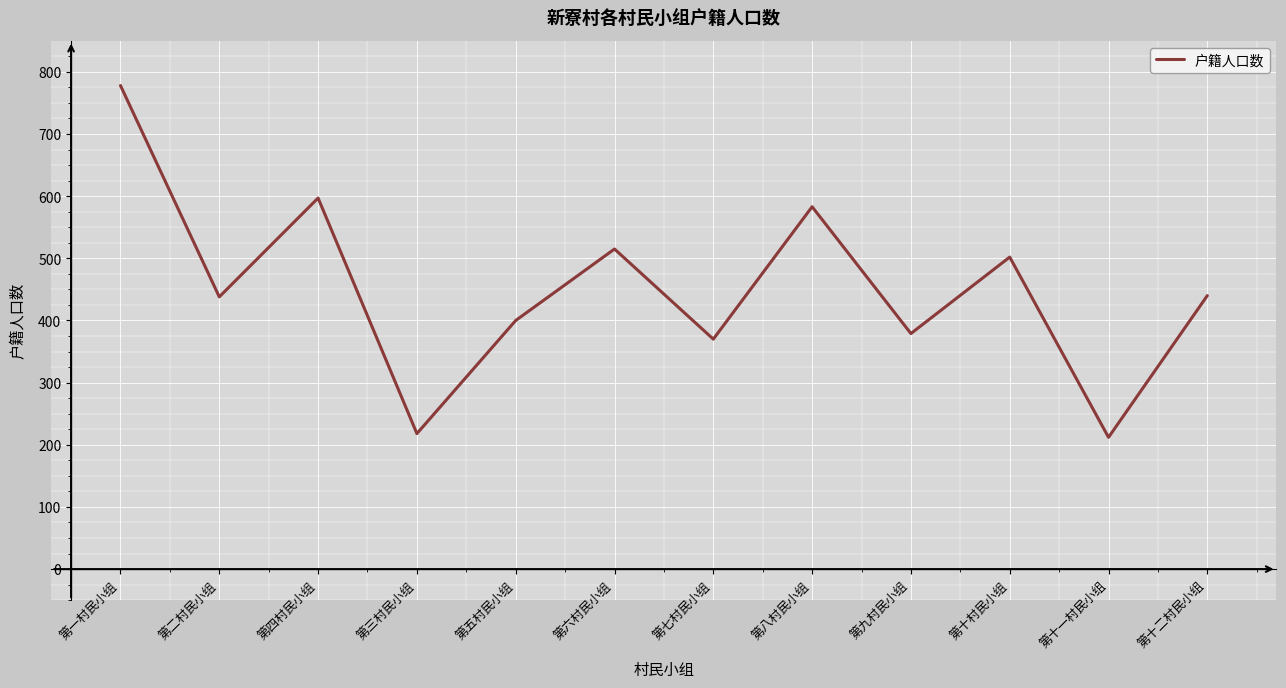

True or false: the data shows 360 at 第十一村民小组.

False